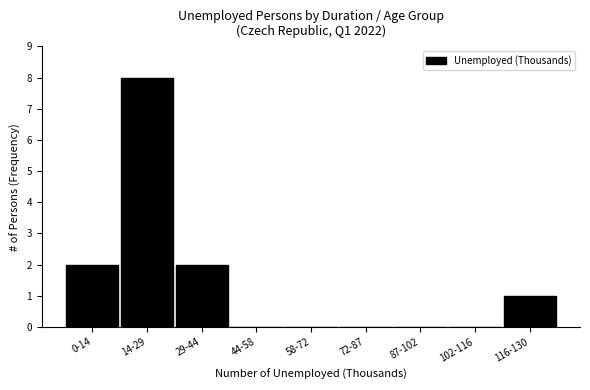

Reading left to right, what are all the values shown in this chart?

0-14=2	14-29=8	29-44=2	44-58=0	58-72=0	72-87=0	87-102=0	102-116=0	116-130=1